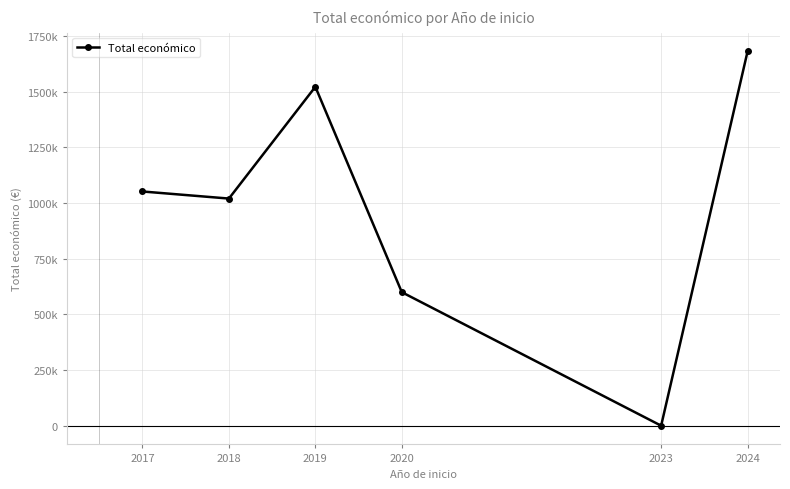

At which category does the data reach its first local valley?

2018